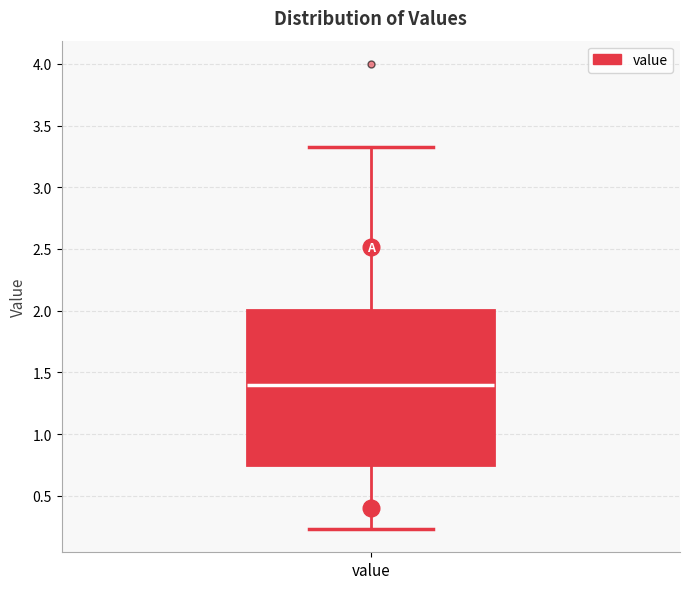

Where does the median line of the box for value sit on the y-axis? The values are not printed on the chart, so give them approximately, as read against the axis.

1.40